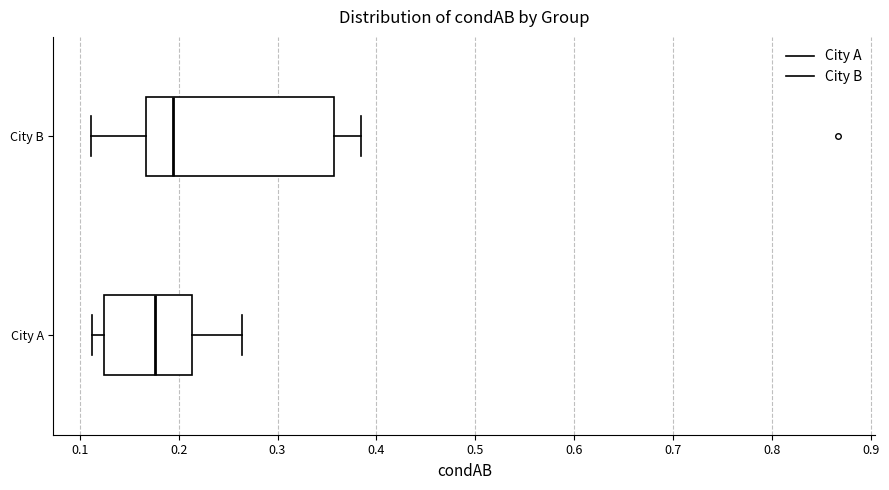

Reading bottom to top, transcribe this box plot: for each box, give where its median line is, the range the box spans, and where its two whiskers end, as read against the x-axis. The values are not printed on the chart, so give them approximately, as read against the axis.

City A: median 0.18, box 0.12 to 0.21, whiskers 0.11 to 0.26
City B: median 0.19, box 0.17 to 0.36, whiskers 0.11 to 0.38